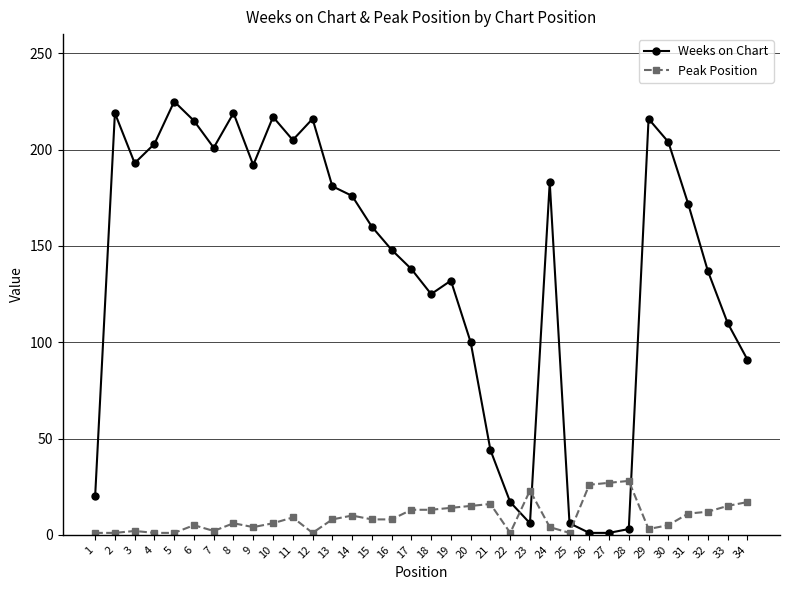

Which series changed the most between 8 and 19?

Weeks on Chart